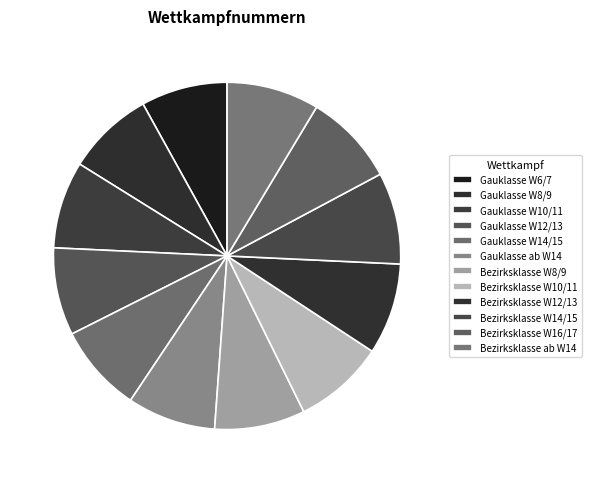

What percentage do Bezirksklasse W16/17 and Gauklasse W8/9 together represent?

16.7%